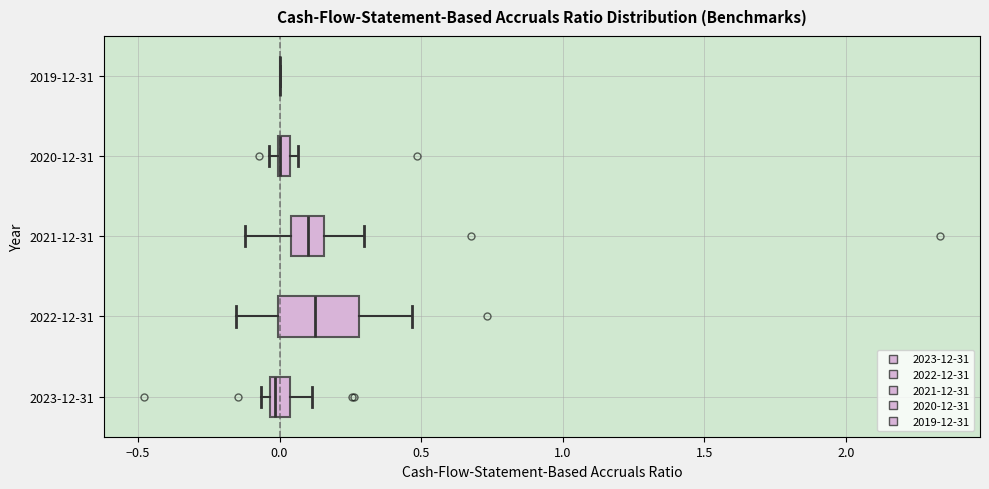

Where is the left edge of the box for 2022-12-31 on the x-axis? The values are not printed on the chart, so give them approximately, as read against the axis.

0.00